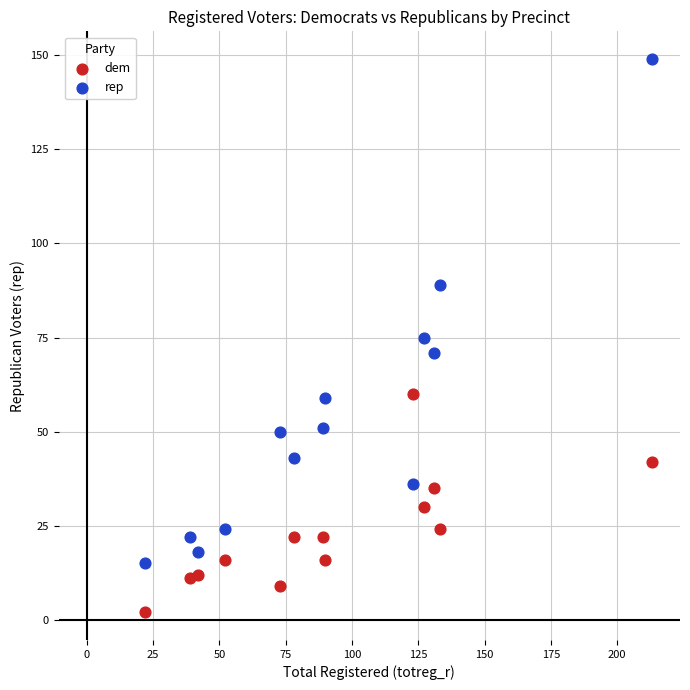

Which series contains the highest Y value?

rep